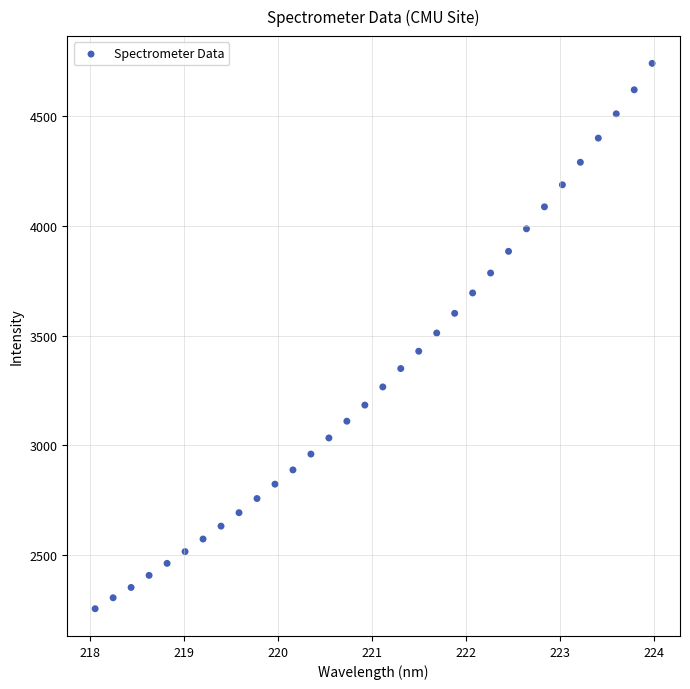

What is the range of X values (max minus min)?

5.9